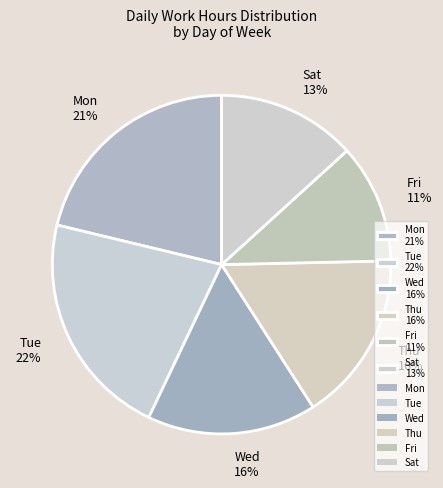

To the nearest percent, what is the average slice percentage?

17%